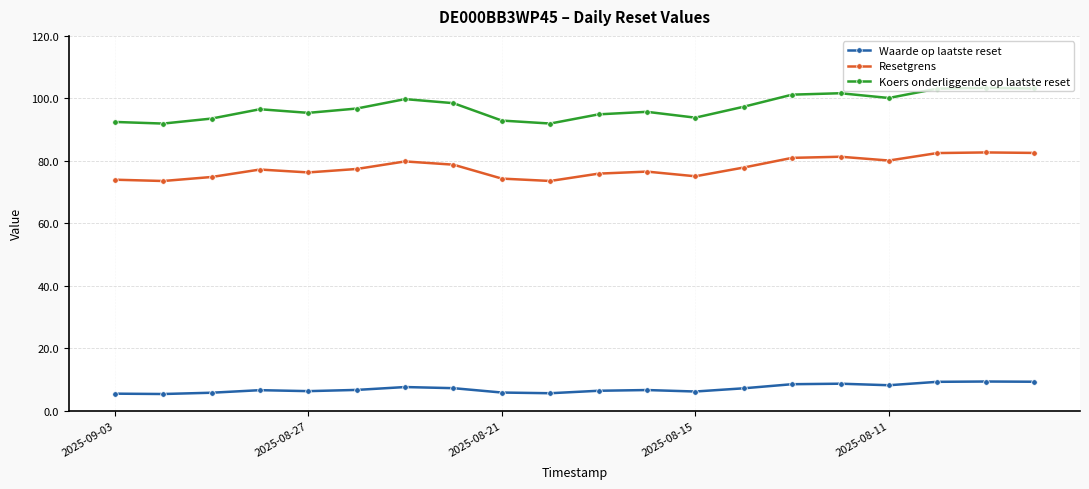

True or false: Waarde op laatste reset and Resetgrens cross at least once.

False